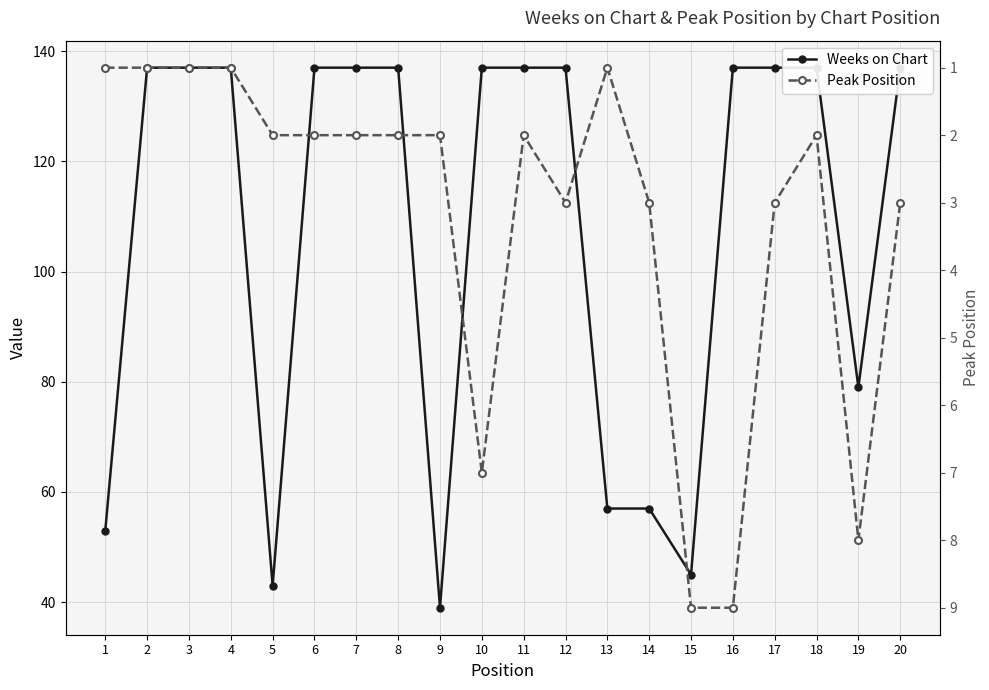

The value of Weeks on Chart at 14 is 57. True or false?

True